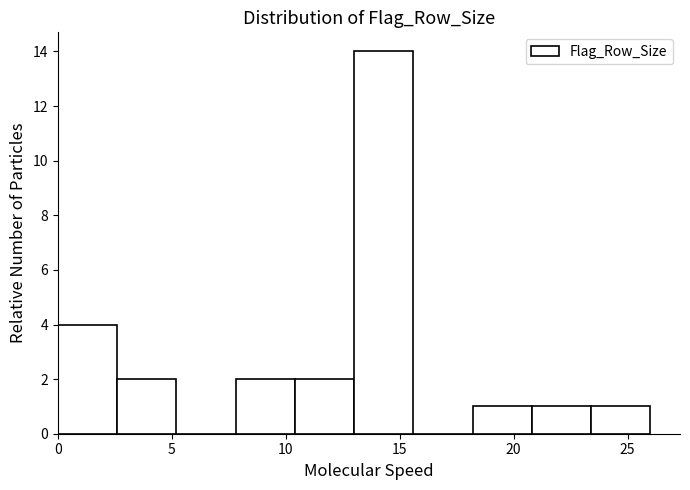

Reading left to right, list every bar in this chart as the range it spans on the x-axis followed by its height. Neither the bar edges nor the heights are printed on the chart, so give them approximately, as read against the axes.

0.0 to 2.6: 4
2.6 to 5.2: 2
5.2 to 7.8: 0
7.8 to 10.4: 2
10.4 to 13.0: 2
13.0 to 15.6: 14
15.6 to 18.2: 0
18.2 to 20.8: 1
20.8 to 23.4: 1
23.4 to 26.0: 1